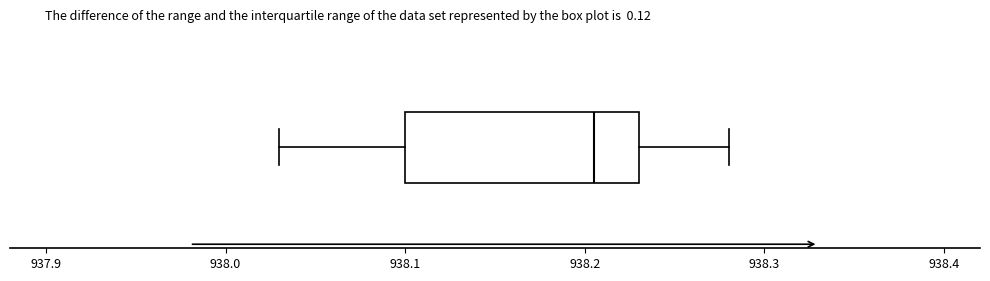

Where does the right whisker of the box end on the x-axis? The values are not printed on the chart, so give them approximately, as read against the axis.

938.28